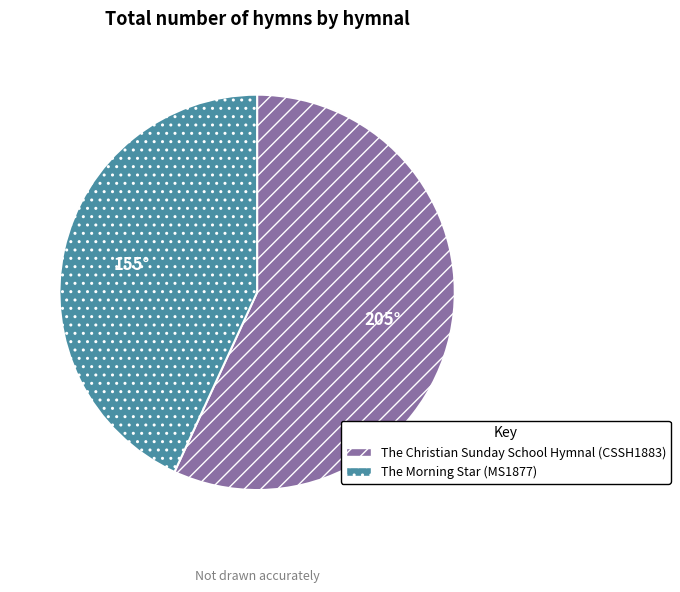

Which category has the smallest portion of the pie?

The Morning Star (MS1877)